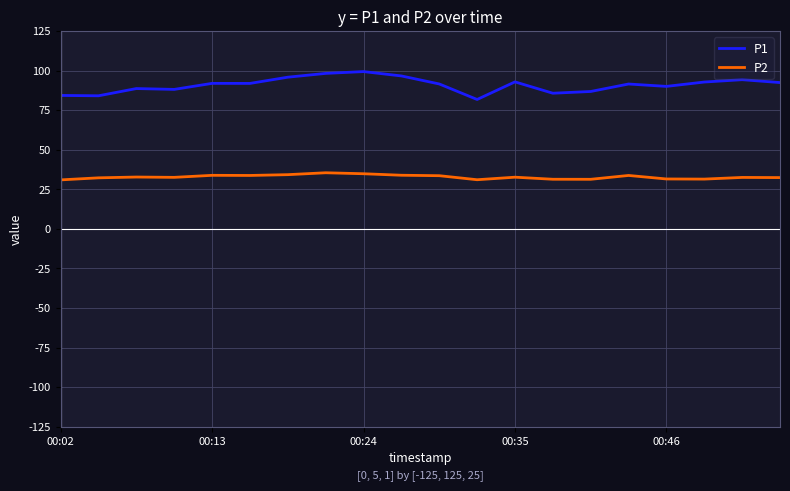

True or false: P1 and P2 intersect in this chart.

False